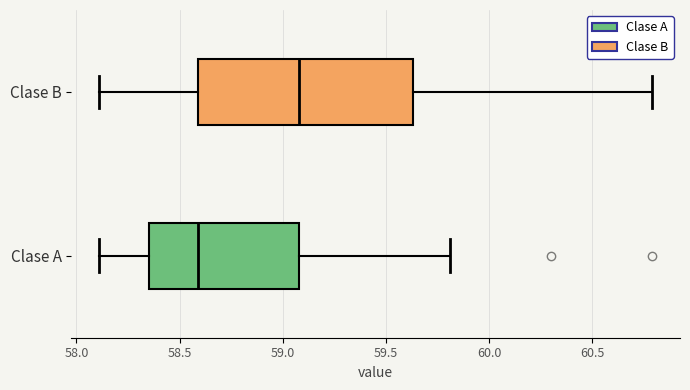

Reading bottom to top, transcribe this box plot: for each box, give where its median line is, the range the box spans, and where its two whiskers end, as read against the x-axis. The values are not printed on the chart, so give them approximately, as read against the axis.

Clase A: median 58.60, box 58.35 to 59.10, whiskers 58.10 to 59.80
Clase B: median 59.10, box 58.60 to 59.65, whiskers 58.10 to 60.80